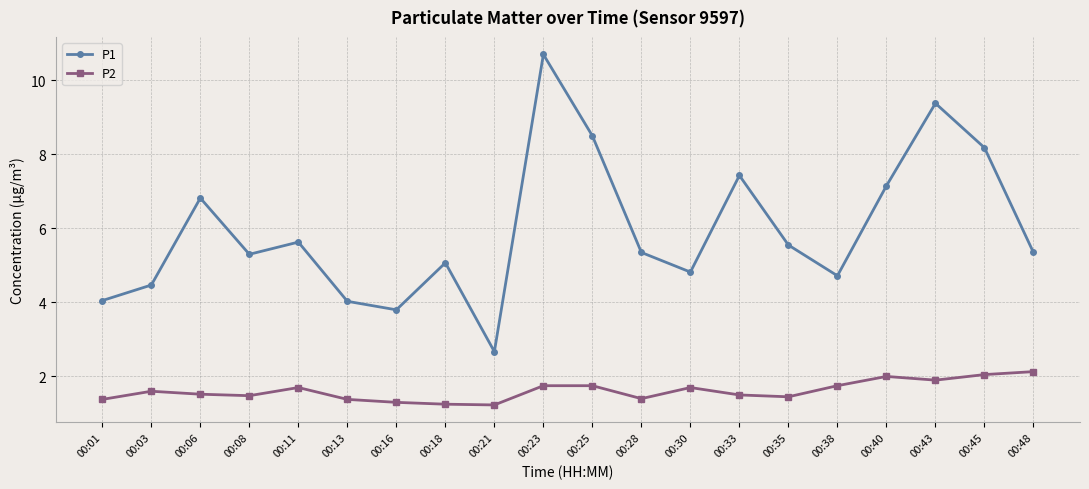

Is the value of P2 at 00:45 greater than the value of P1 at 00:35?

No